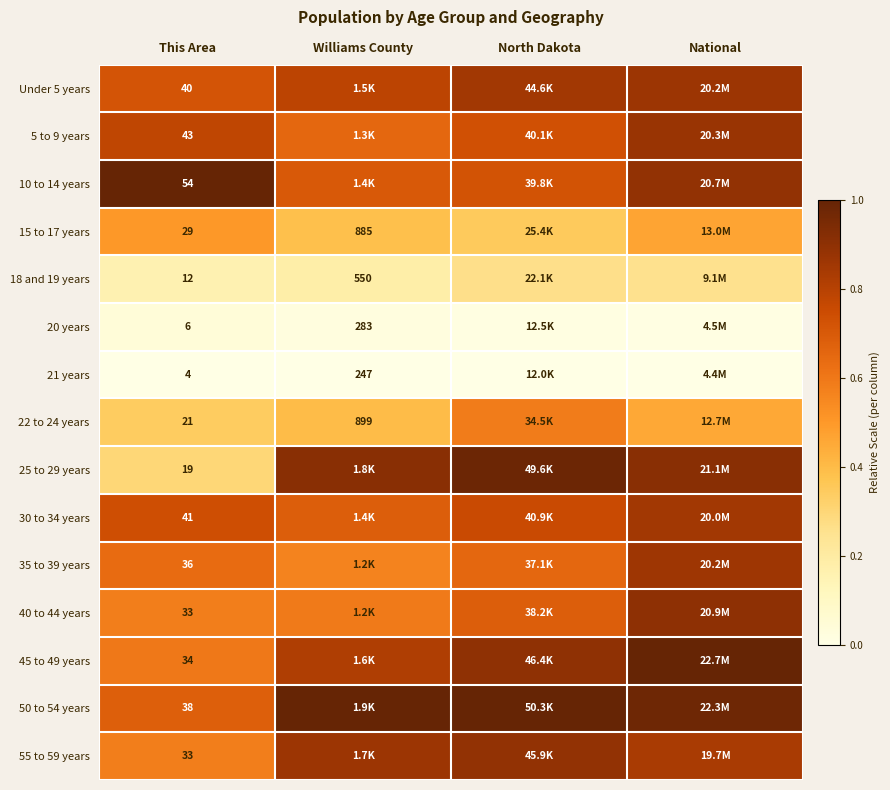

Which has a higher value, North Dakota or This Area?

North Dakota